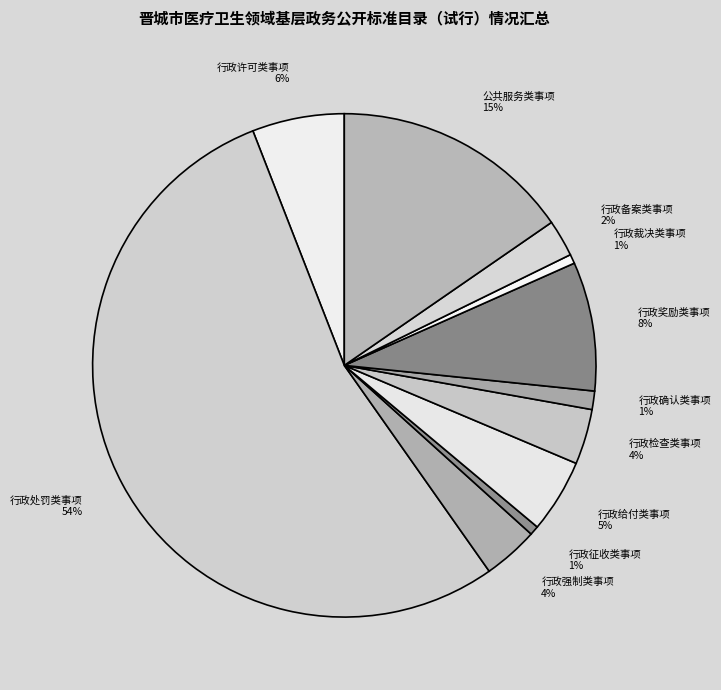

Which has a higher value, 行政奖励类事项 or 行政备案类事项?

行政奖励类事项